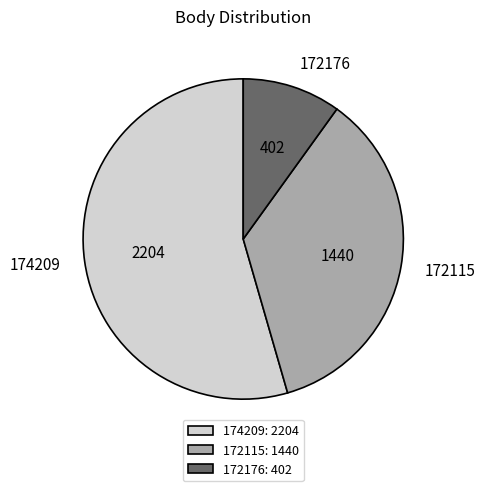

Is the sum of 172176 and 174209 greater than half?

Yes